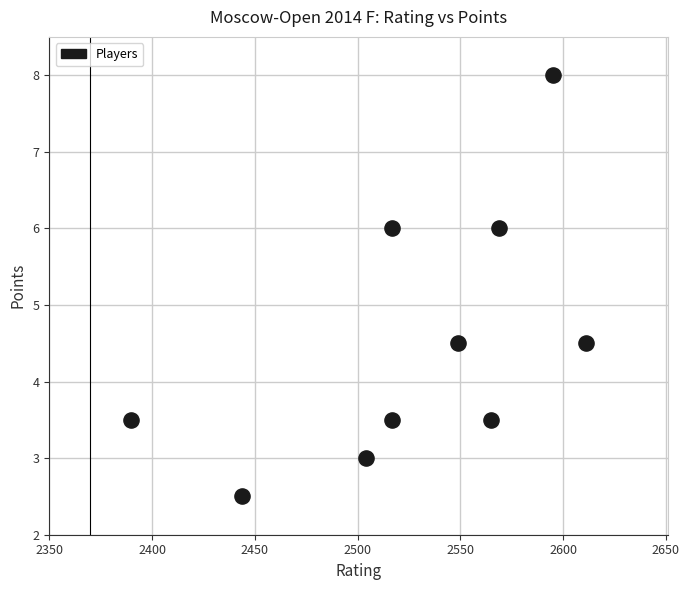

What is the range of X values (max minus min)?

221.0